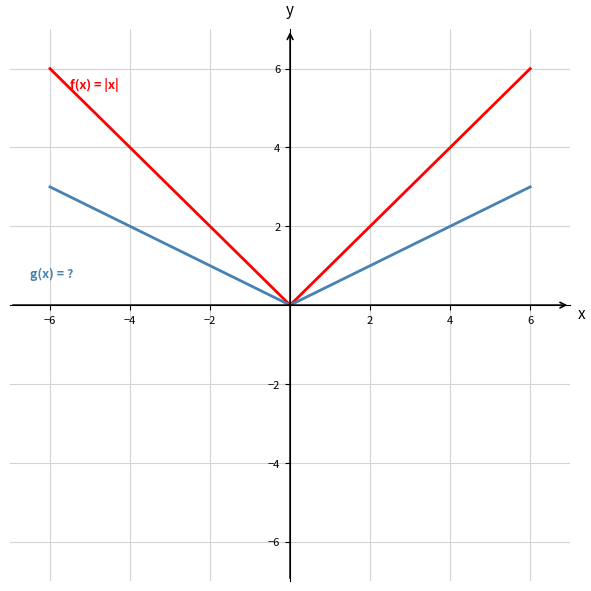

What is the maximum value shown in the chart?

6.0